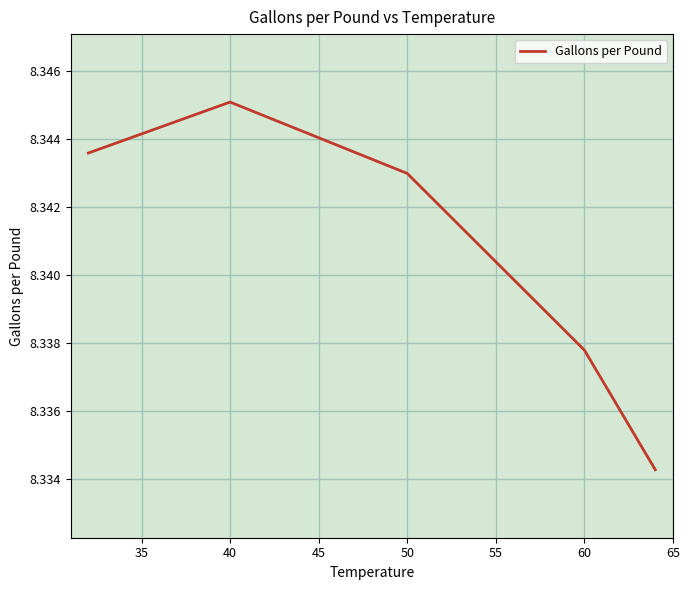

How many lines are shown in the chart?

1